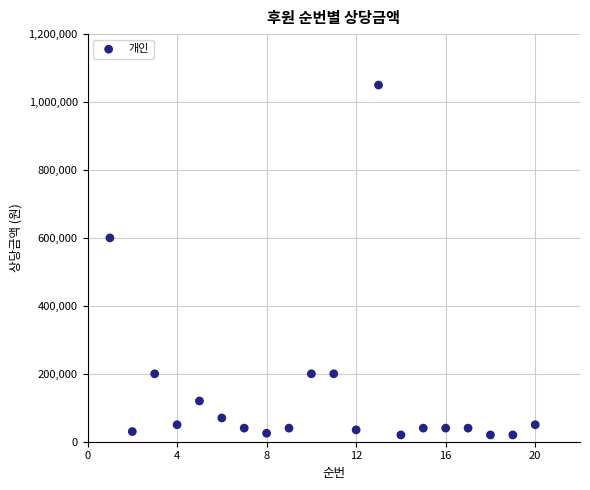

What Y value in the scatter plot is closest to 535000?

600000